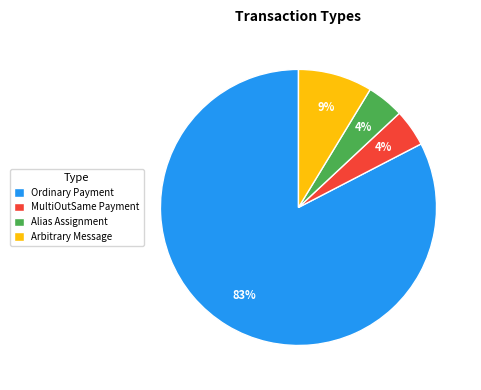

Do Arbitrary Message and Alias Assignment together represent more than half of the pie?

No